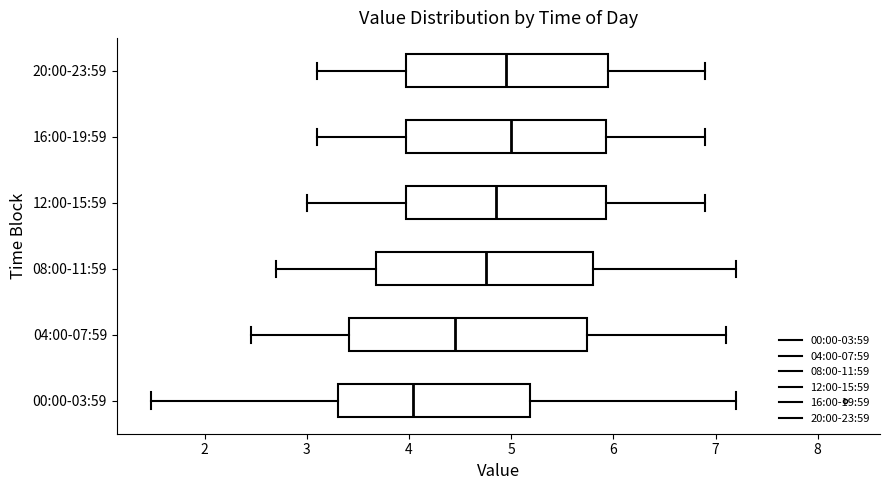

Reading bottom to top, read every box against the x-axis: the position of its median line, the range the box covers, and the ends of its whiskers. The values are not printed on the chart, so give them approximately, as read against the axis.

00:00-03:59: median 4.0, box 3.3 to 5.2, whiskers 1.5 to 7.2
04:00-07:59: median 4.5, box 3.4 to 5.7, whiskers 2.5 to 7.1
08:00-11:59: median 4.8, box 3.7 to 5.8, whiskers 2.7 to 7.2
12:00-15:59: median 4.9, box 4.0 to 5.9, whiskers 3.0 to 6.9
16:00-19:59: median 5.0, box 4.0 to 5.9, whiskers 3.1 to 6.9
20:00-23:59: median 5.0, box 4.0 to 6.0, whiskers 3.1 to 6.9